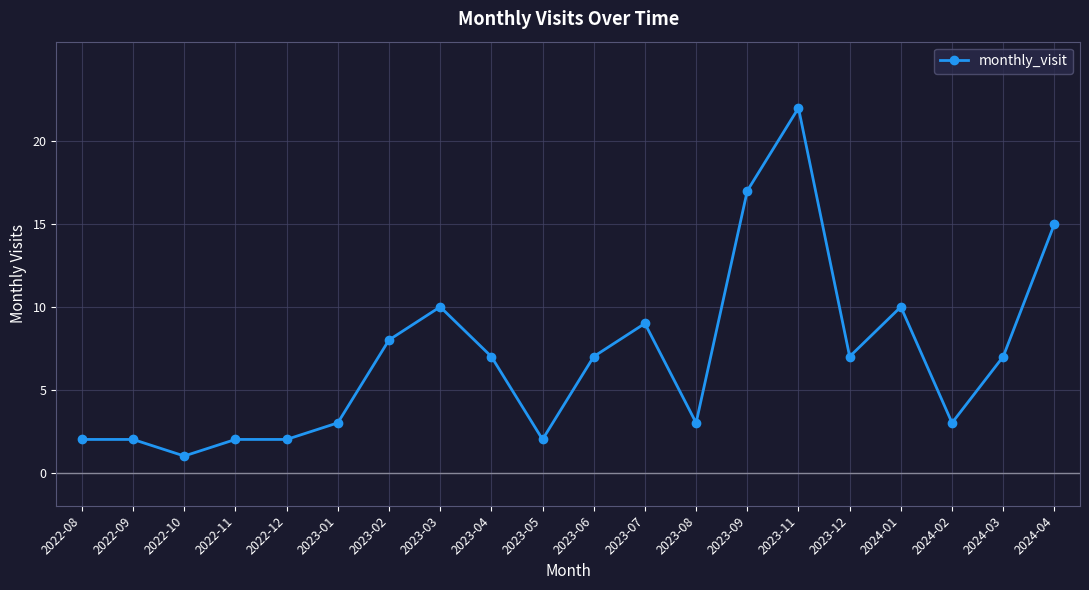

Which category has the lowest value across all series?

2022-10